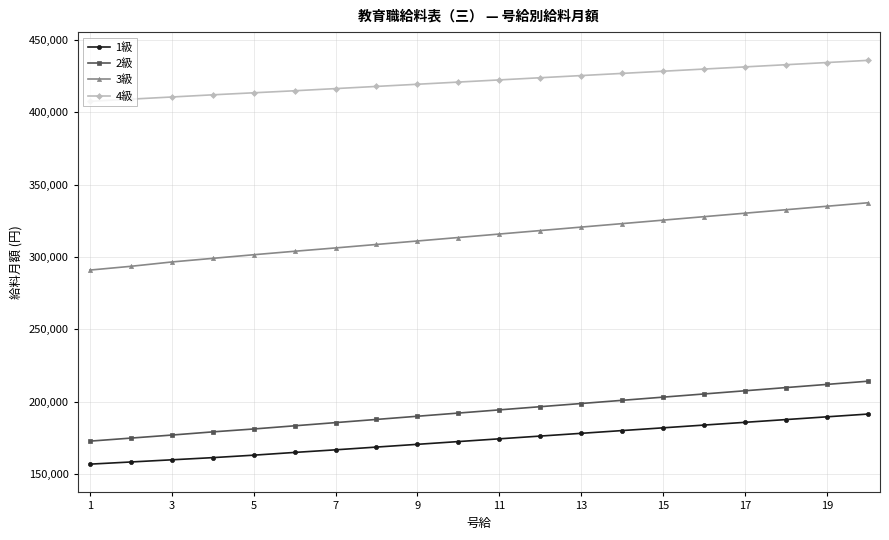

What is the average value of the 1級 series?

173540